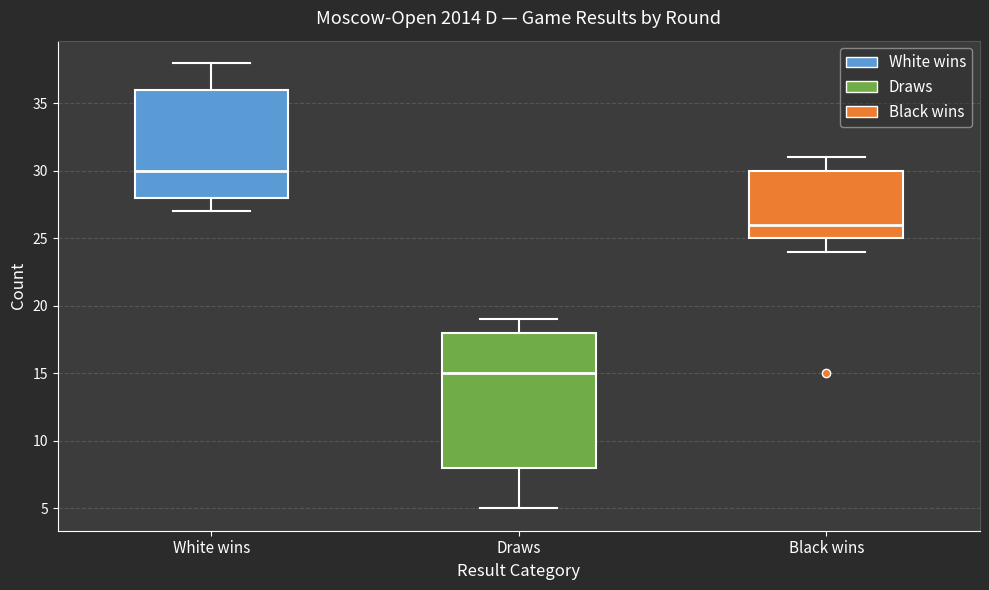

Reading left to right, transcribe this box plot: for each box, give where its median line is, the range the box spans, and where its two whiskers end, as read against the y-axis. The values are not printed on the chart, so give them approximately, as read against the axis.

White wins: median 30, box 28 to 36, whiskers 27 to 38
Draws: median 15, box 8 to 18, whiskers 5 to 19
Black wins: median 26, box 25 to 30, whiskers 24 to 31